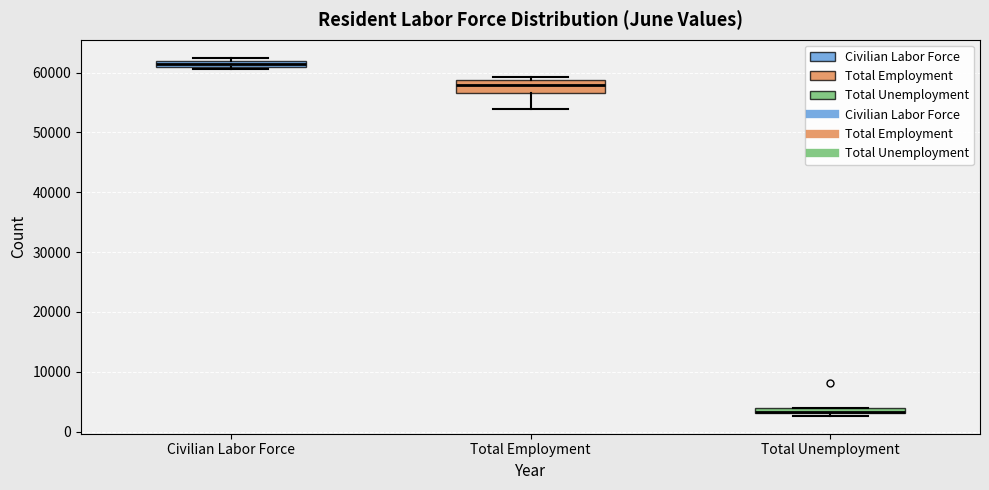

Which box is the tallest, from its lower edge to its upper edge?

Total Employment